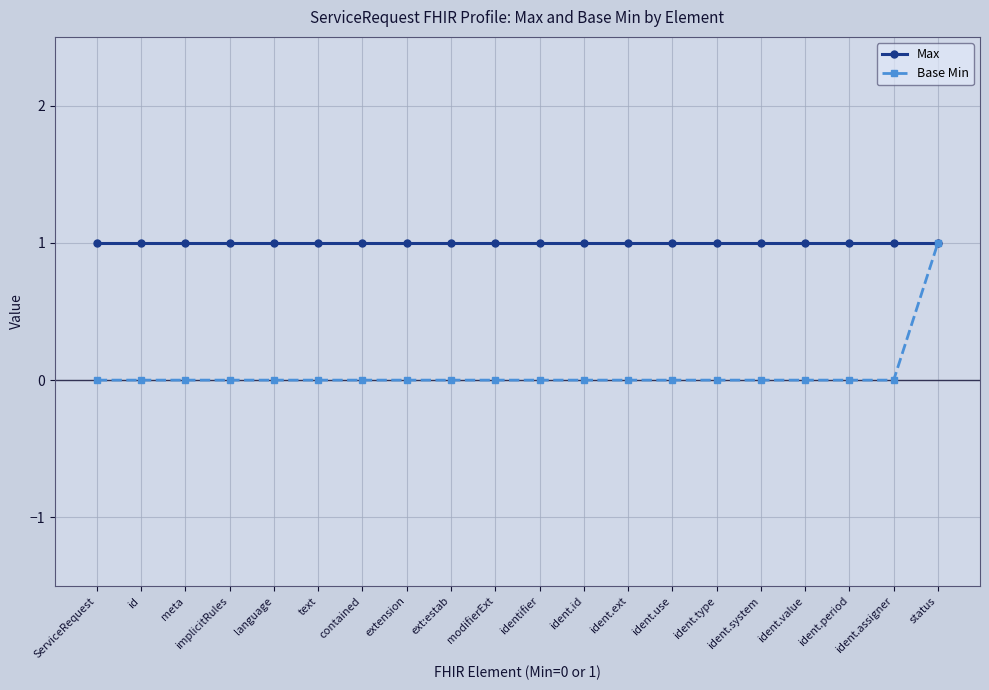

What is the label of the 7th point from the left?

contained